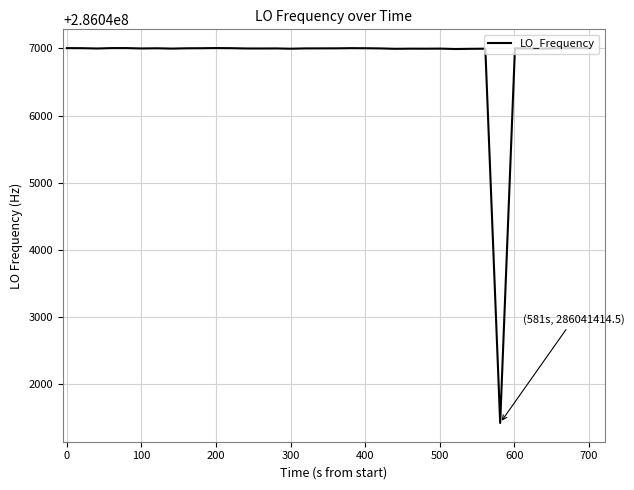

What is the maximum value shown in the chart?

286047006.0